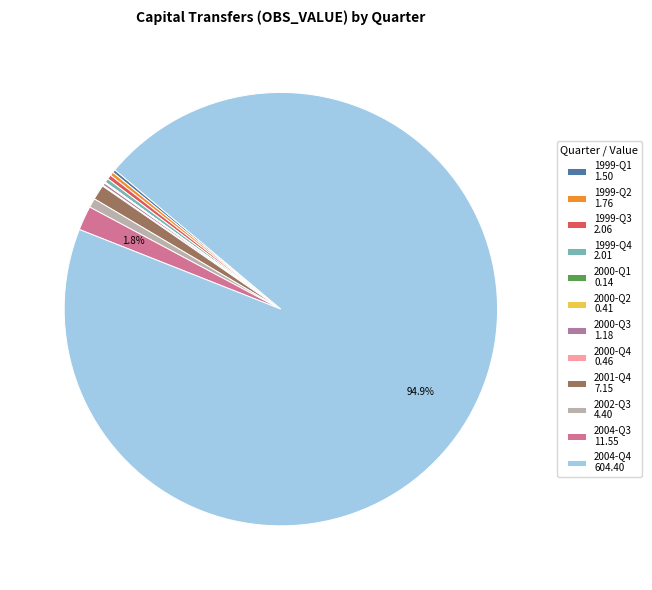

How many slices are in this pie chart?

12